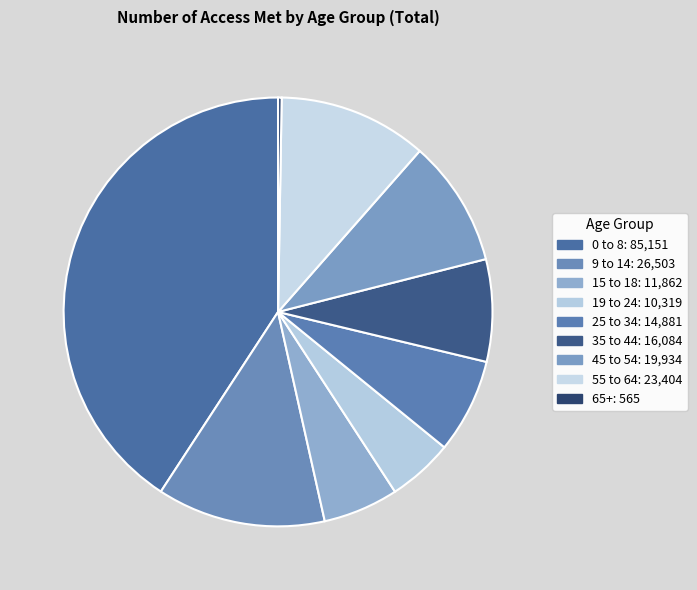

Rank the categories by value from lowest to highest.

65+, 19 to 24, 15 to 18, 25 to 34, 35 to 44, 45 to 54, 55 to 64, 9 to 14, 0 to 8